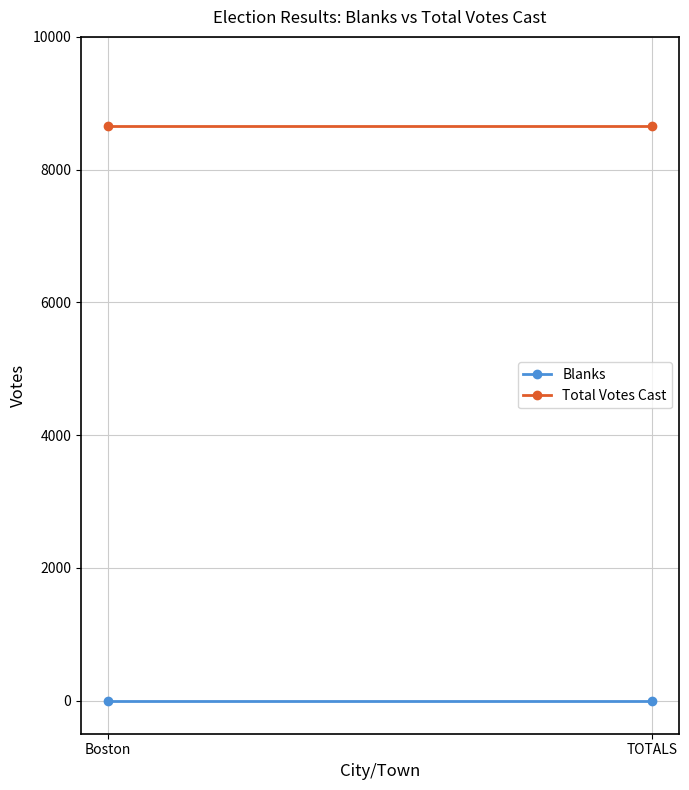

What is the difference between the highest and lowest values at Boston?

8650